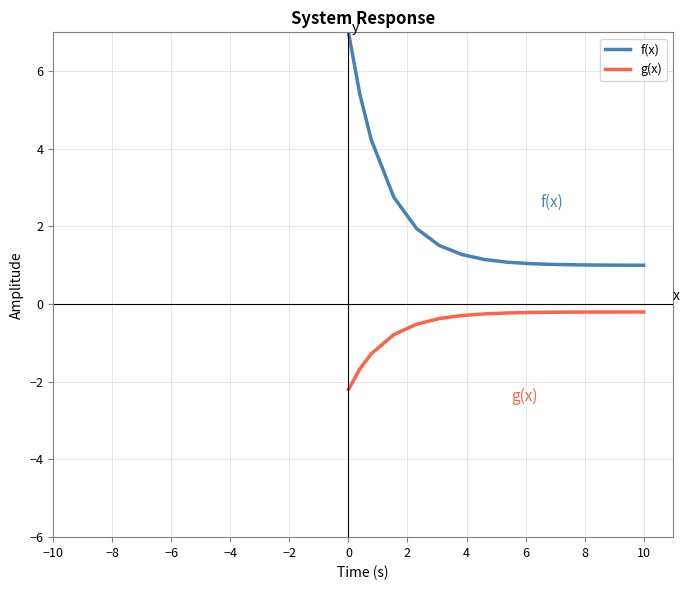

True or false: g(x) and f(x) intersect in this chart.

False